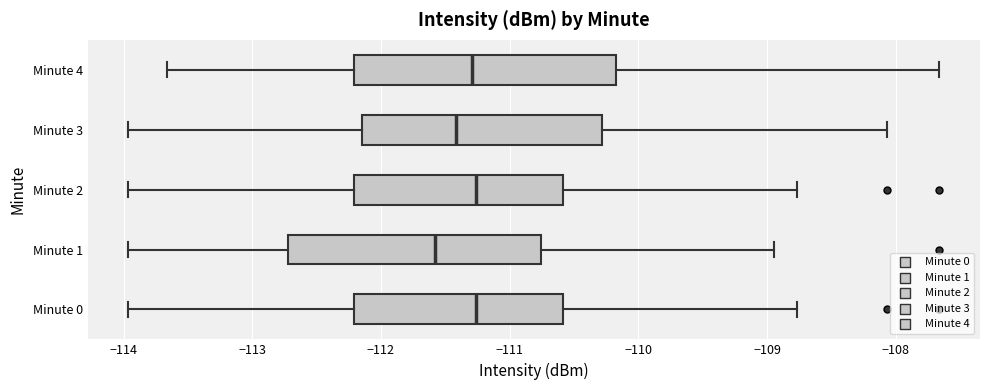

Reading bottom to top, read every box against the x-axis: the position of its median line, the range the box covers, and the ends of its whiskers. The values are not printed on the chart, so give them approximately, as read against the axis.

Minute 0: median -111.3, box -112.2 to -110.6, whiskers -114.0 to -108.8
Minute 1: median -111.6, box -112.7 to -110.8, whiskers -114.0 to -108.9
Minute 2: median -111.3, box -112.2 to -110.6, whiskers -114.0 to -108.8
Minute 3: median -111.4, box -112.1 to -110.3, whiskers -114.0 to -108.1
Minute 4: median -111.3, box -112.2 to -110.2, whiskers -113.7 to -107.7